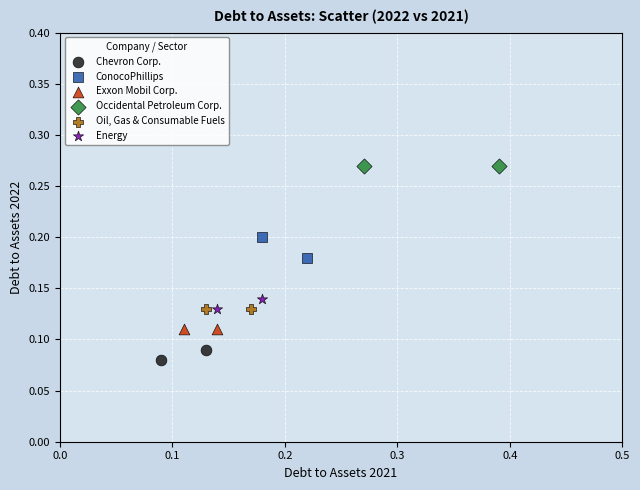

Which series reaches the maximum Y coordinate?

Occidental Petroleum Corp.